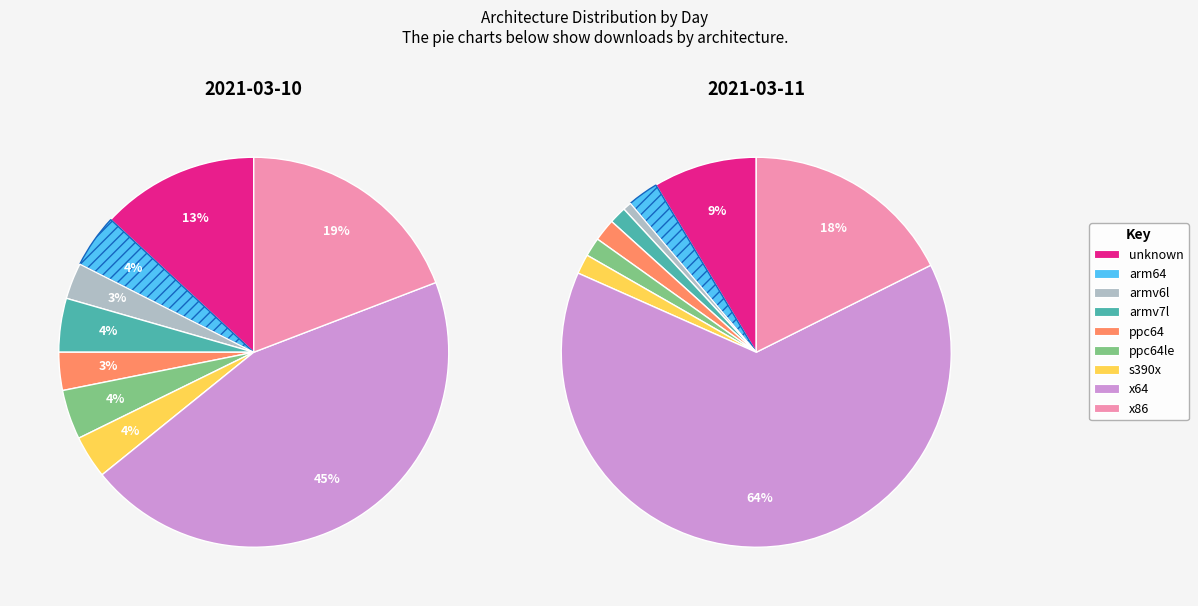

To the nearest percent, what is the combined percentage of armv7l and ppc64le?

9%